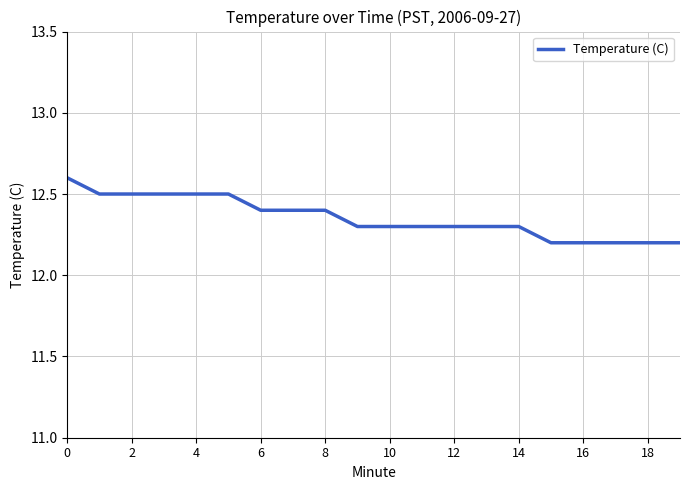

What is the maximum value shown in the chart?

12.6